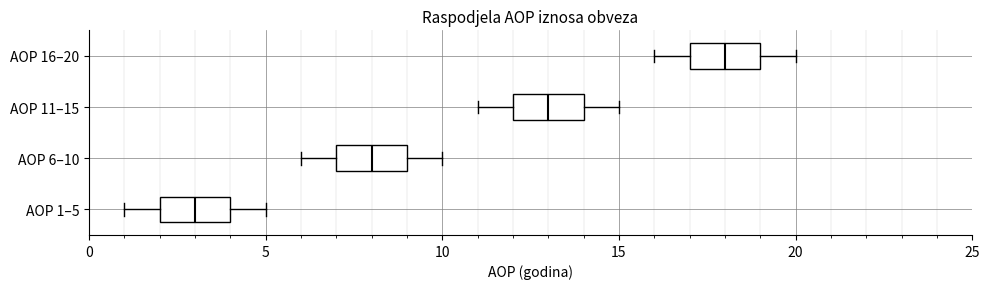

Reading bottom to top, transcribe this box plot: for each box, give where its median line is, the range the box spans, and where its two whiskers end, as read against the x-axis. The values are not printed on the chart, so give them approximately, as read against the axis.

AOP 1–5: median 3, box 2 to 4, whiskers 1 to 5
AOP 6–10: median 8, box 7 to 9, whiskers 6 to 10
AOP 11–15: median 13, box 12 to 14, whiskers 11 to 15
AOP 16–20: median 18, box 17 to 19, whiskers 16 to 20